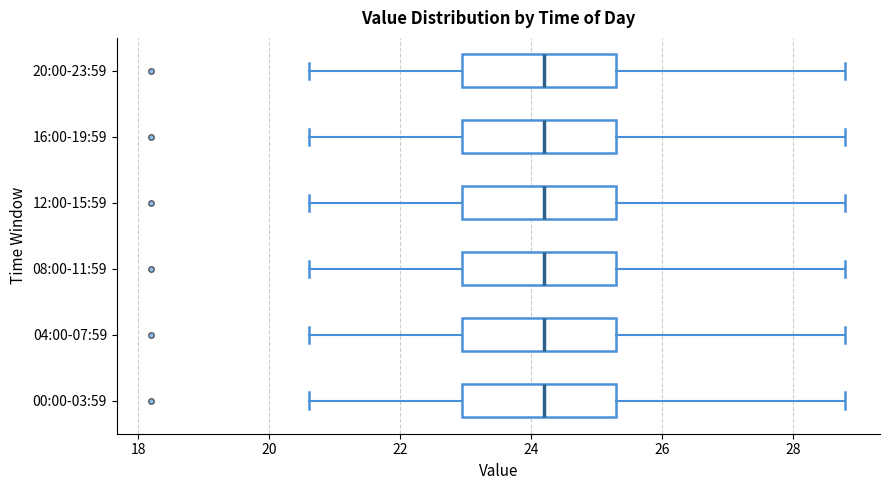

Reading bottom to top, transcribe this box plot: for each box, give where its median line is, the range the box spans, and where its two whiskers end, as read against the x-axis. The values are not printed on the chart, so give them approximately, as read against the axis.

00:00-03:59: median 24.2, box 23.0 to 25.4, whiskers 20.6 to 28.8
04:00-07:59: median 24.2, box 23.0 to 25.4, whiskers 20.6 to 28.8
08:00-11:59: median 24.2, box 23.0 to 25.4, whiskers 20.6 to 28.8
12:00-15:59: median 24.2, box 23.0 to 25.4, whiskers 20.6 to 28.8
16:00-19:59: median 24.2, box 23.0 to 25.4, whiskers 20.6 to 28.8
20:00-23:59: median 24.2, box 23.0 to 25.4, whiskers 20.6 to 28.8